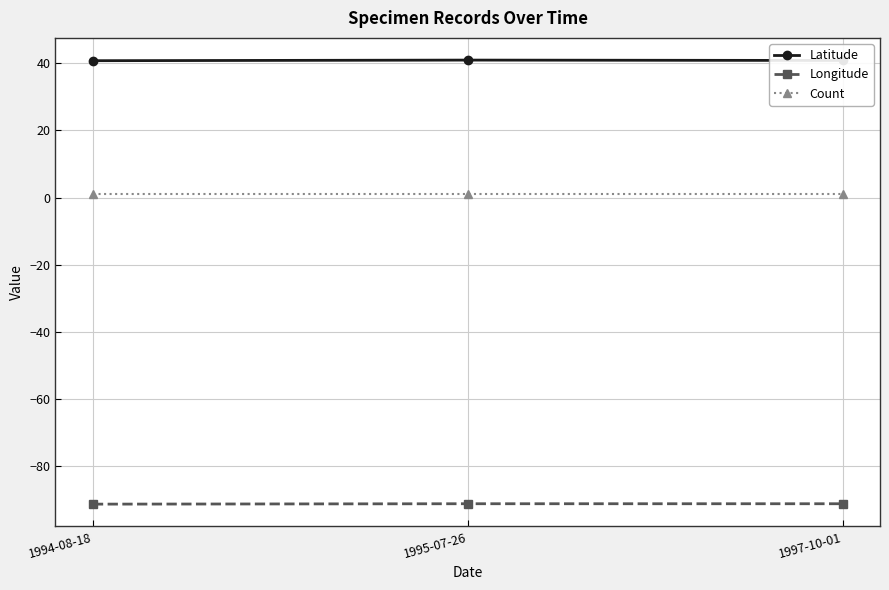

The value of Latitude at 1994-08-18 is 40.8. True or false?

True